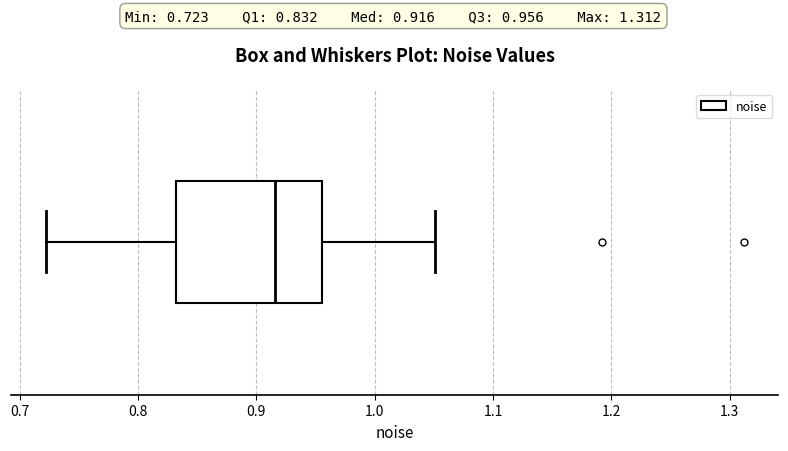

Where does the right whisker of the box end on the x-axis? The values are not printed on the chart, so give them approximately, as read against the axis.

1.05